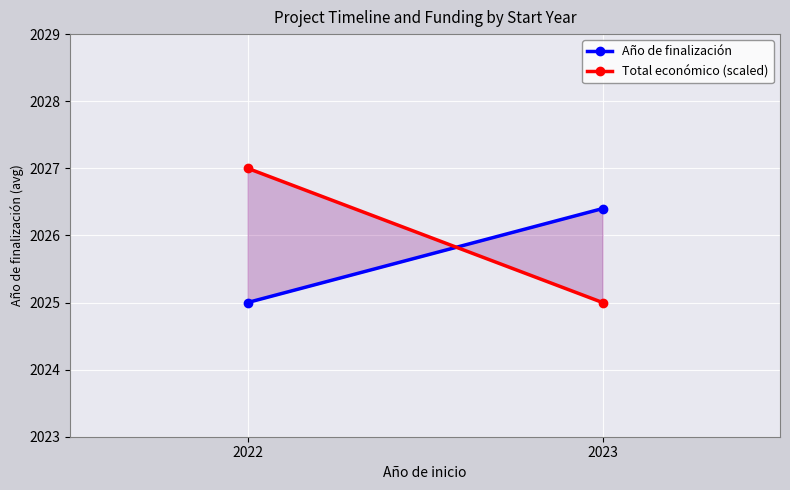

Where does the Año de finalización series first go above 2026?

2023